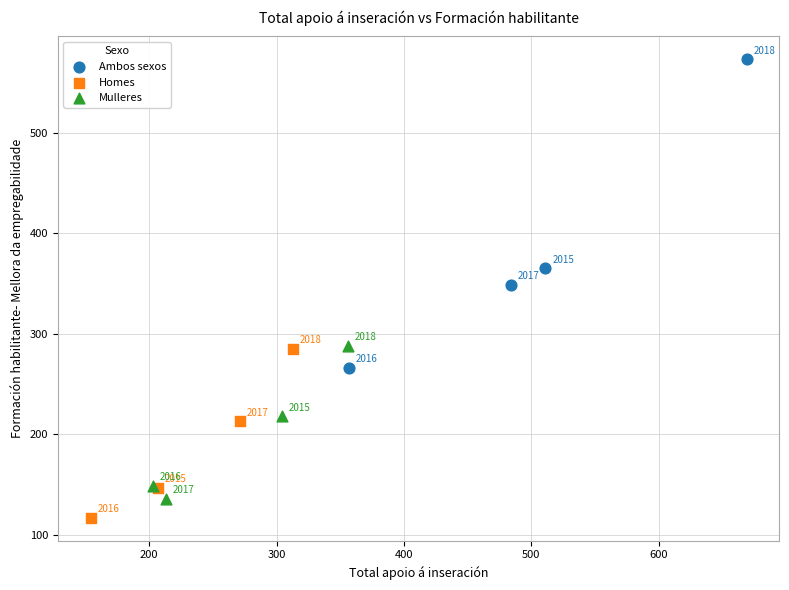

What are all the series names shown in the legend?

Ambos sexos, Homes, Mulleres